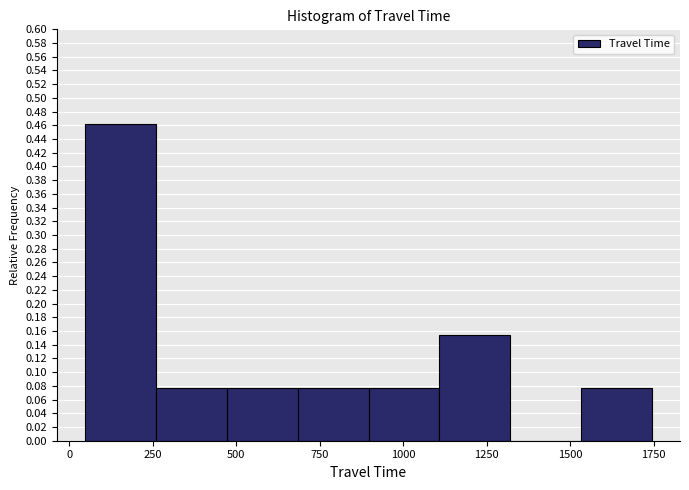

Reading left to right, transcribe this chart: for each bar, give the range it covers on the x-axis and its height. Neither the bar edges nor the heights are printed on the chart, so give them approximately, as read against the axes.

50 to 250: 0.462
250 to 450: 0.076
450 to 700: 0.076
700 to 900: 0.076
900 to 1100: 0.076
1100 to 1300: 0.154
1300 to 1550: 0
1550 to 1750: 0.076